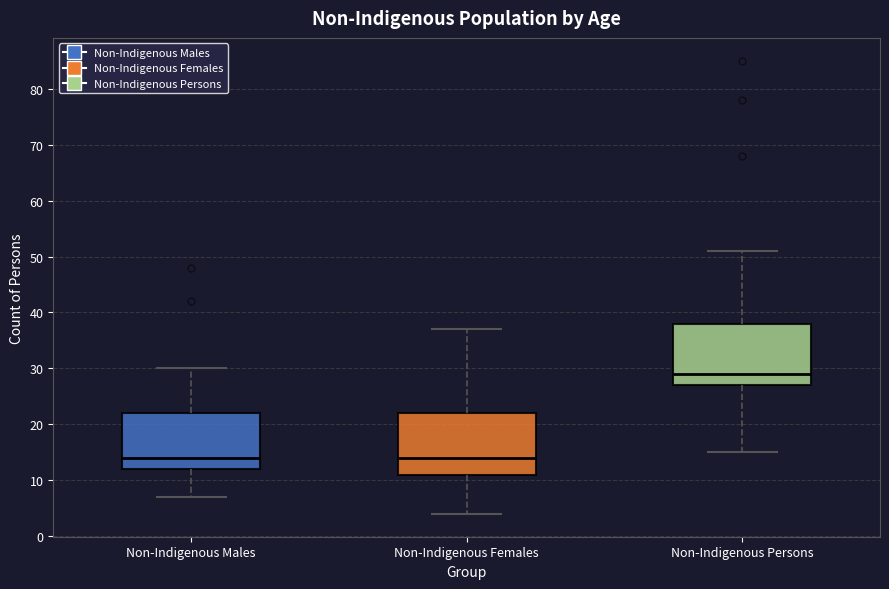

Reading left to right, transcribe this box plot: for each box, give where its median line is, the range the box spans, and where its two whiskers end, as read against the y-axis. The values are not printed on the chart, so give them approximately, as read against the axis.

Non-Indigenous Males: median 14, box 12 to 22, whiskers 7 to 30
Non-Indigenous Females: median 14, box 11 to 22, whiskers 4 to 37
Non-Indigenous Persons: median 29, box 27 to 38, whiskers 15 to 51